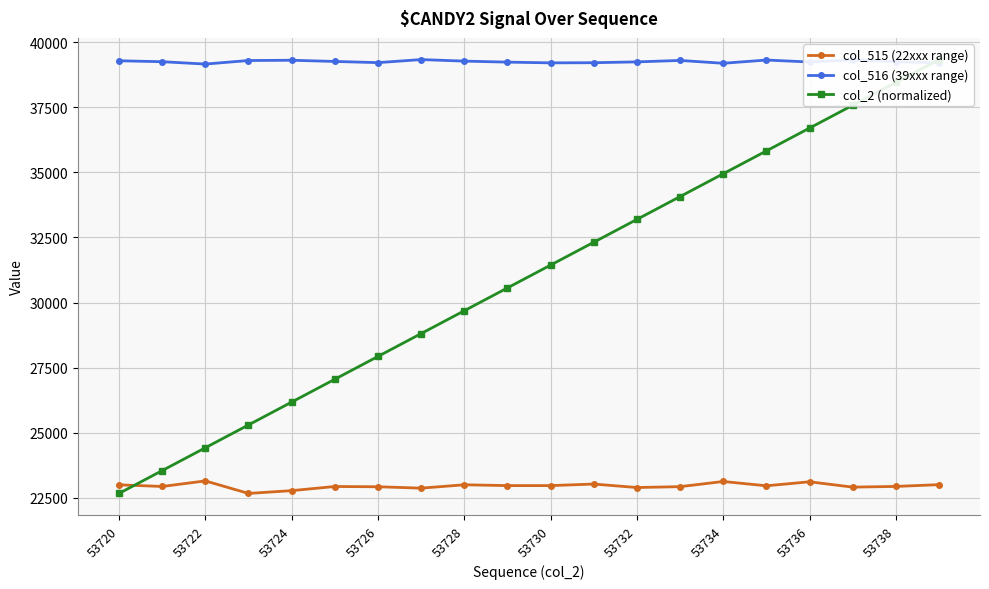

Reading left to right, list all the values displayed in this chart.

col_515 (22xxx range): 22996.0	22932.0	23146.0	22665.0	22772.0	22931.0	22921.0	22868.0	22997.0	22966.0	22966.0	23025.0	22892.0	22925.0	23124.0	22958.0	23112.0	22907.0	22934.0	23002.0
col_516 (39xxx range): 39288.0	39252.0	39162.0	39298.0	39308.0	39262.0	39217.0	39334.0	39275.0	39236.0	39208.0	39214.0	39245.0	39301.0	39192.0	39316.0	39242.0	39322.0	39253.0	39208.0
col_2 (normalized): 22665.0	23542.3	24419.6	25296.9	26174.3	27051.6	27928.9	28806.2	29683.5	30560.8	31438.2	32315.5	33192.8	34070.1	34947.4	35824.7	36702.1	37579.4	38456.7	39334.0